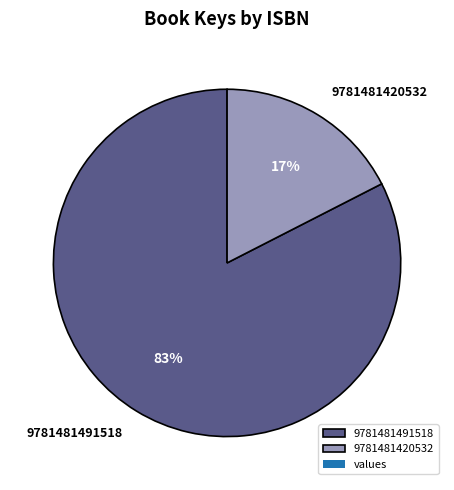

Does 9781481491518 represent more than half of the total?

Yes